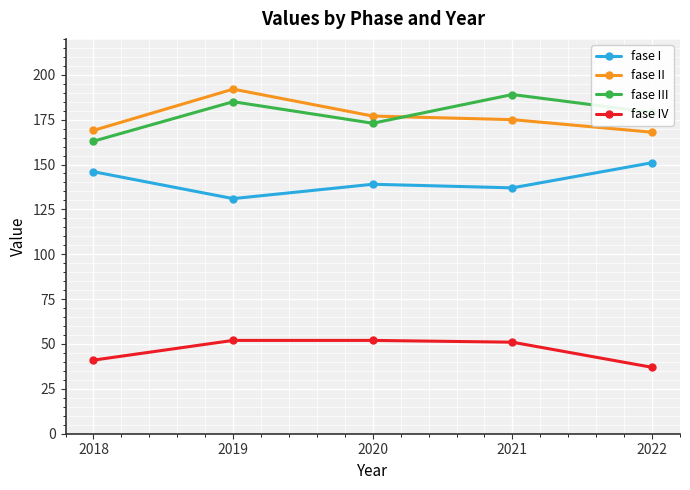

Which category has the highest value in the fase I series?

2022